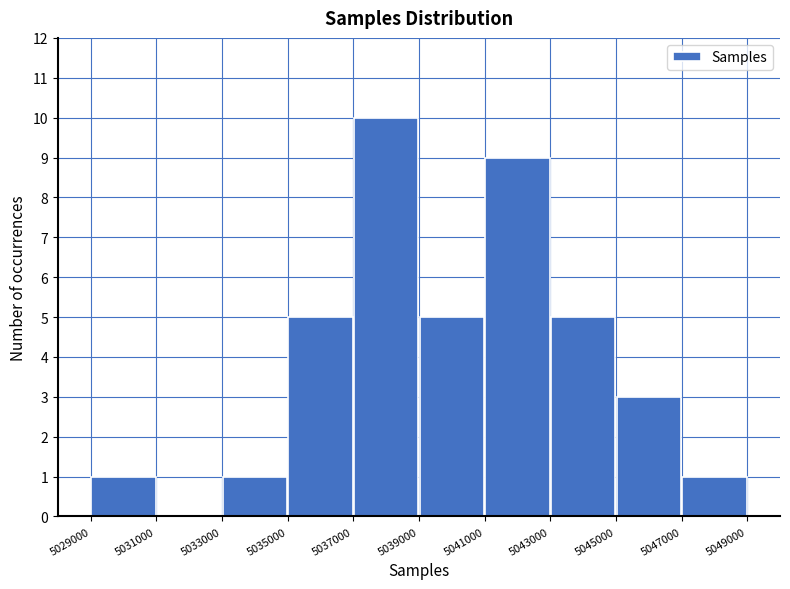

Over which range of the x-axis is the bar tallest?

5037000 to 5039000